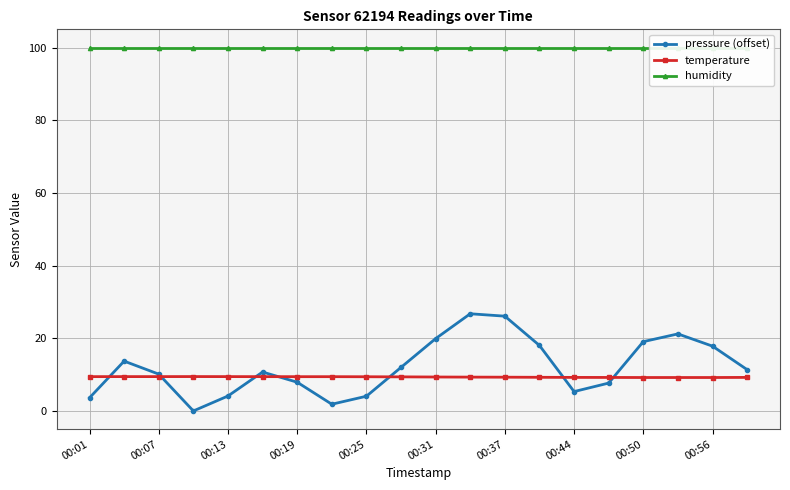

The temperature series shows 9.3 at 00:31. True or false?

True